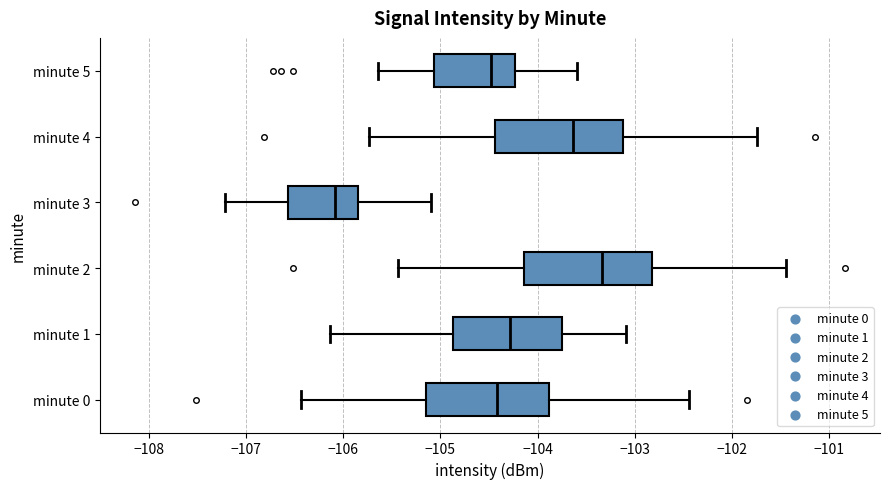

Where does the left whisker of the box for minute 1 end on the x-axis? The values are not printed on the chart, so give them approximately, as read against the axis.

-106.1